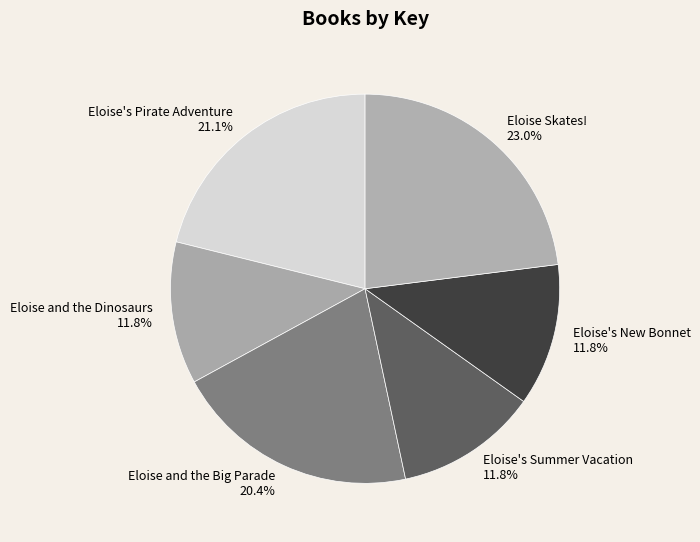

Which has a higher value, Eloise's New Bonnet or Eloise's Pirate Adventure?

Eloise's Pirate Adventure